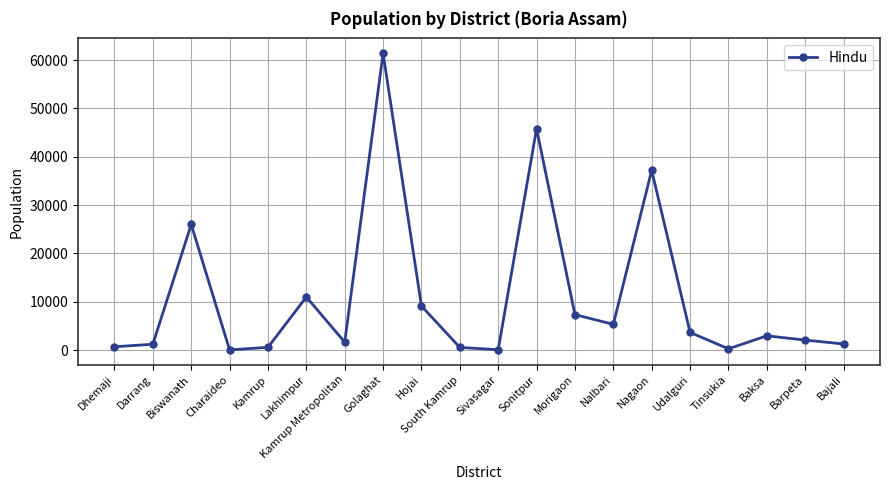

At which label is the value closest to 30730?

Biswanath